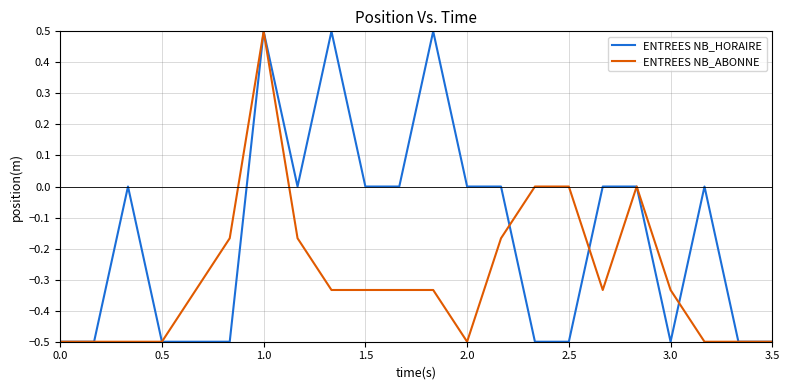

Which series has the largest total across all categories?

ENTREES NB_HORAIRE